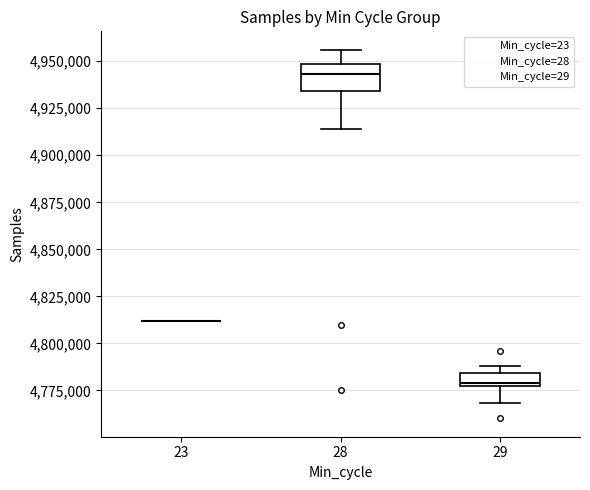

Comparing the boxes themselves (not the whiskers), which one is the tallest?

28